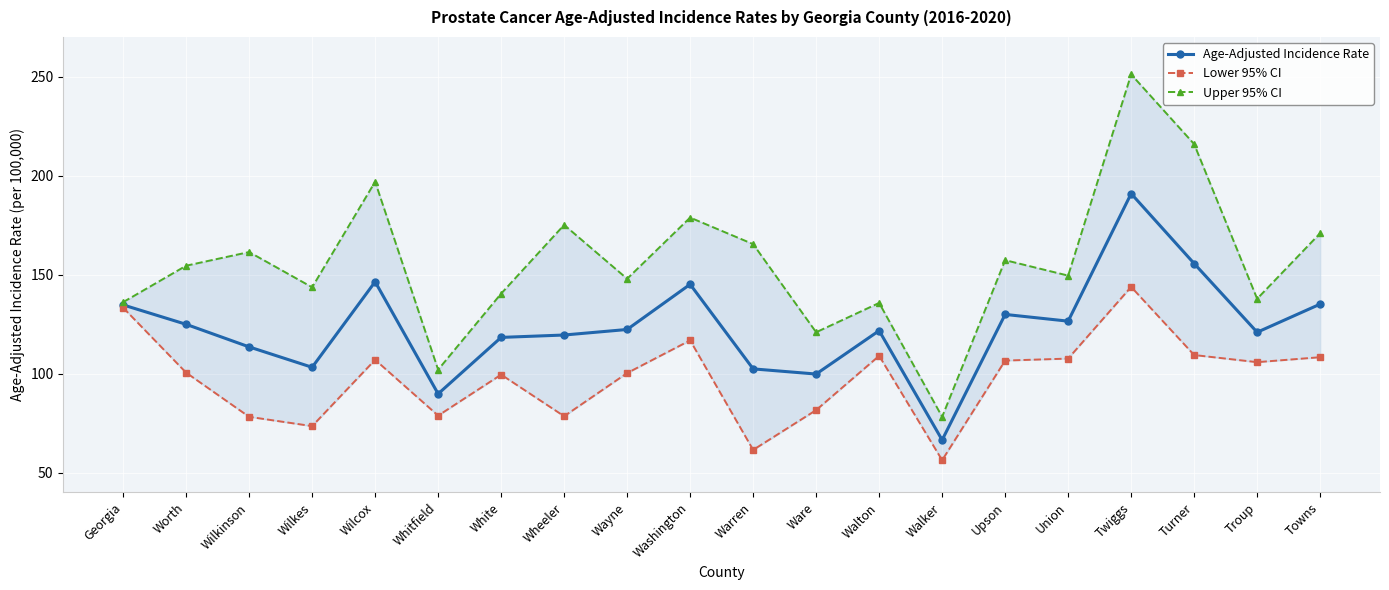

What is the highest value of the Lower 95% CI series?

143.8